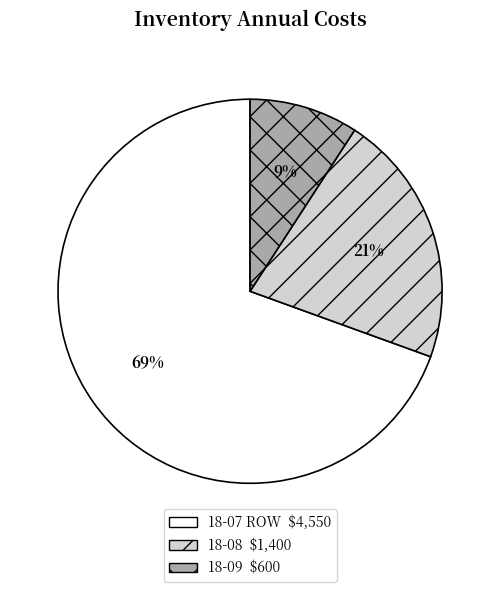

Which category has the biggest portion of the pie?

18-07 ROW